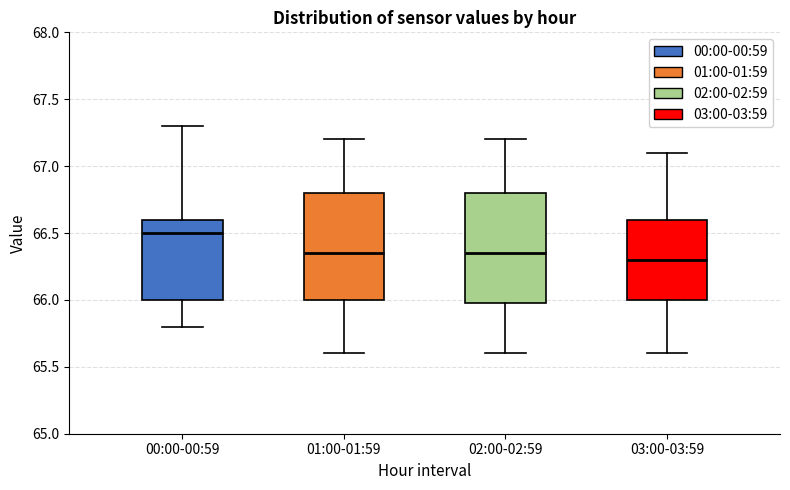

Which box's median line is the highest?

00:00-00:59